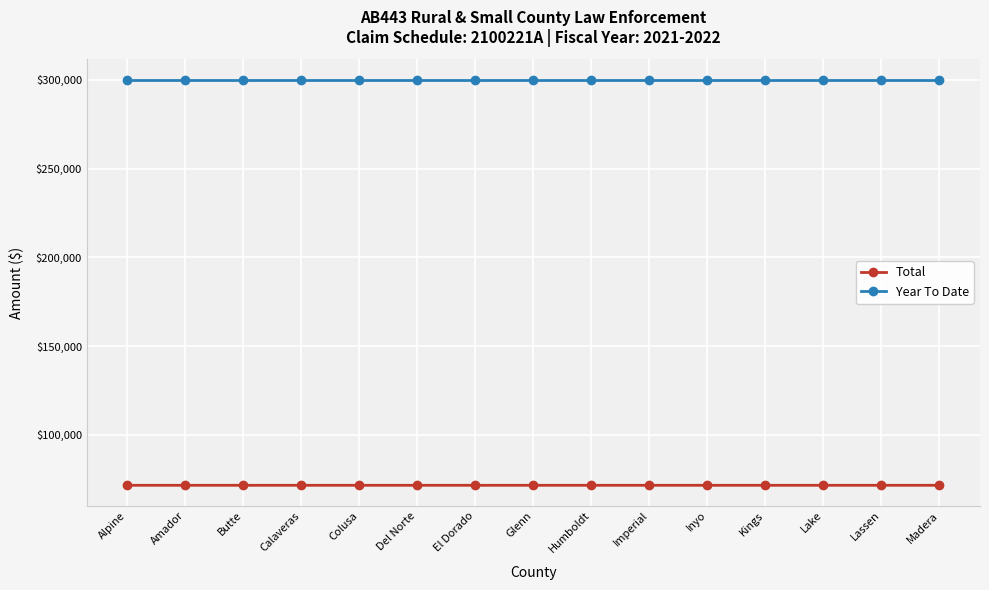

What is the difference between the highest and lowest values at Humboldt?

228563.1